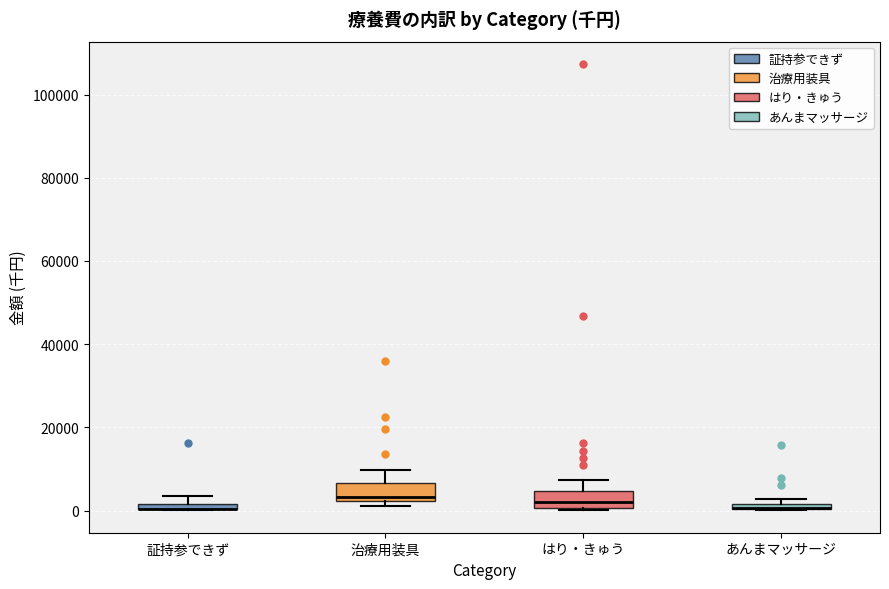

Where is the upper edge of the box for あんまマッサージ on the y-axis? The values are not printed on the chart, so give them approximately, as read against the axis.

2000